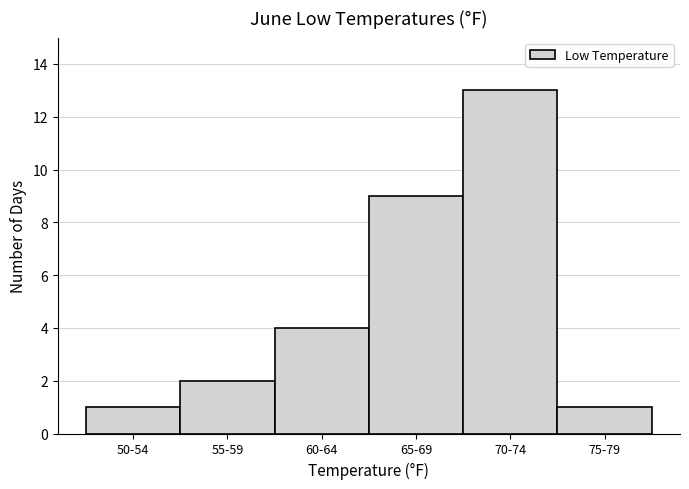

Reading right to left, what are all the values shown in this chart?

1	13	9	4	2	1